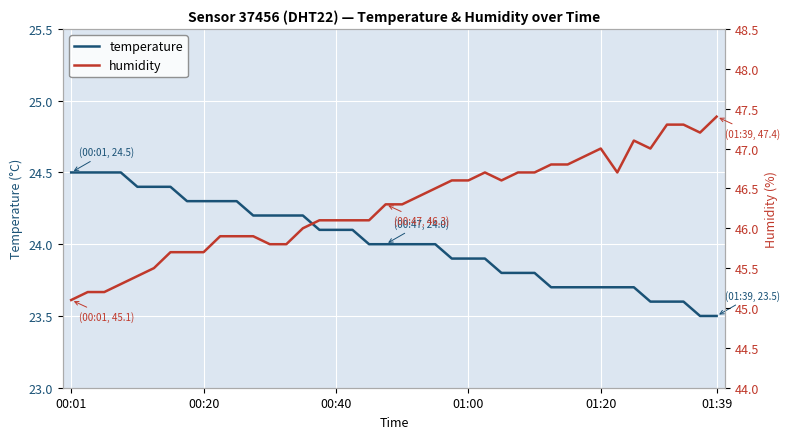

What is the value of the temperature point at the 17th from the left?

24.1